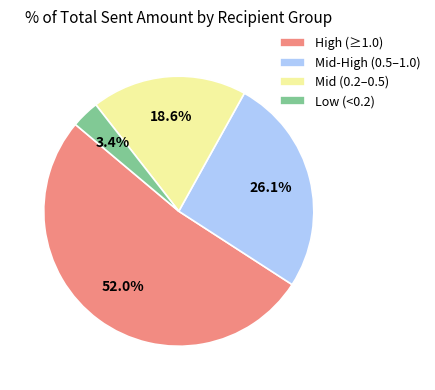

What is the ratio of the value at Mid-High (0.5–1.0) to the value at High (≥1.0)?

0.5